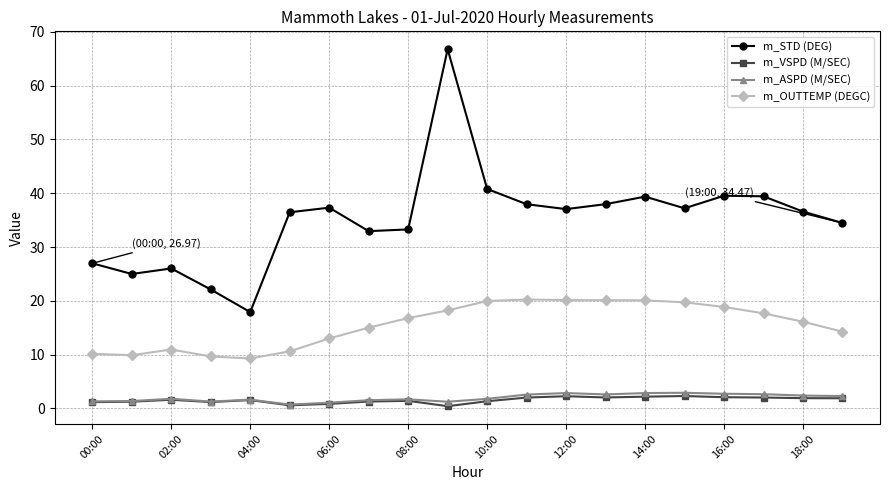

What is the value of the m_OUTTEMP (DEGC) point at the 11th from the left?

20.0